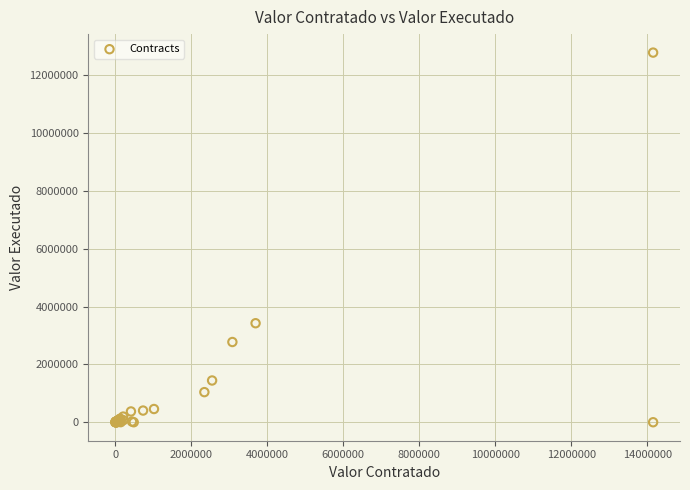

What Y value in the scatter plot is closest to 6396333?

3426631.3